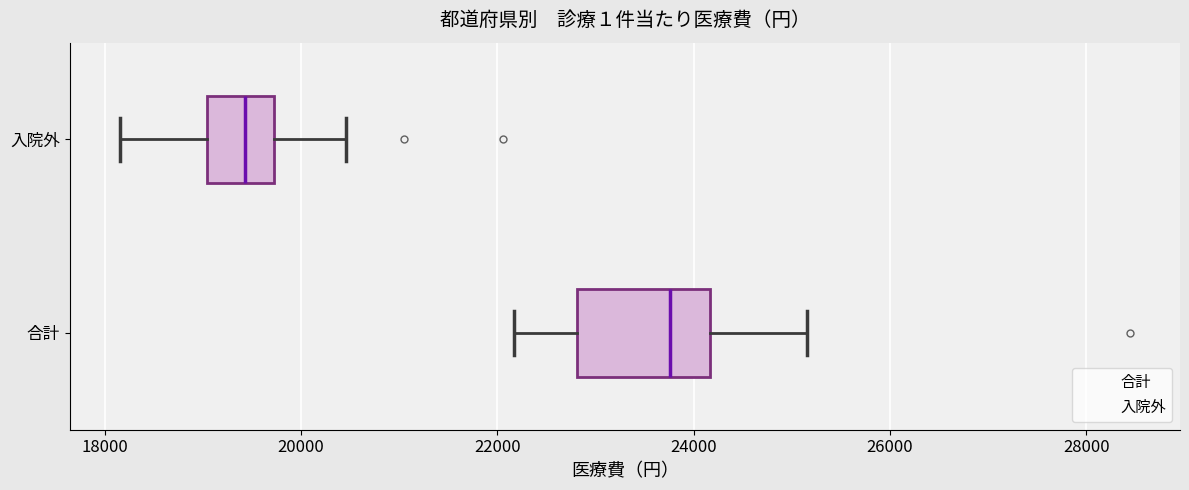

Where does the right whisker of the box for 合計 end on the x-axis? The values are not printed on the chart, so give them approximately, as read against the axis.

25200